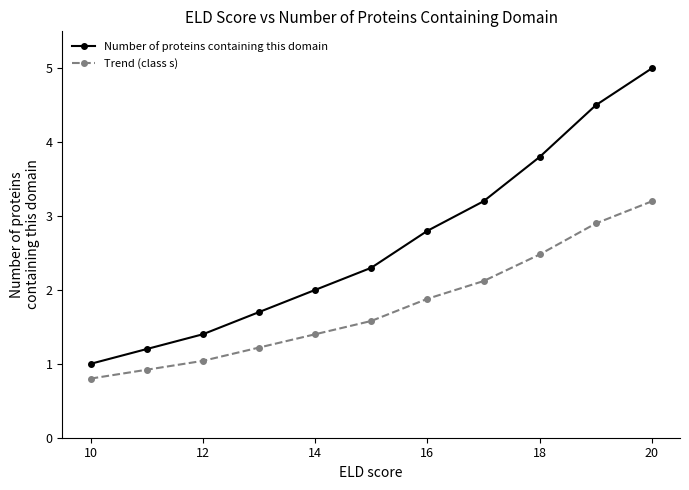

What is the value of the Trend (class s) point at the 8th from the left?

2.1